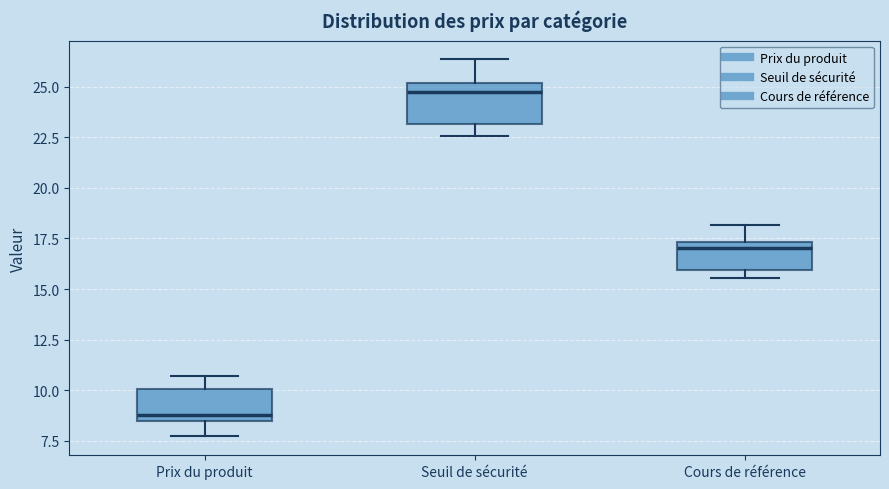

Reading left to right, transcribe this box plot: for each box, give where its median line is, the range the box spans, and where its two whiskers end, as read against the y-axis. The values are not printed on the chart, so give them approximately, as read against the axis.

Prix du produit: median 9.0, box 8.5 to 10.0, whiskers 7.5 to 10.5
Seuil de sécurité: median 25.0 (just below the box's upper edge), box 23.0 to 25.0, whiskers 22.5 to 26.5
Cours de référence: median 17.0, box 16.0 to 17.5, whiskers 15.5 to 18.0